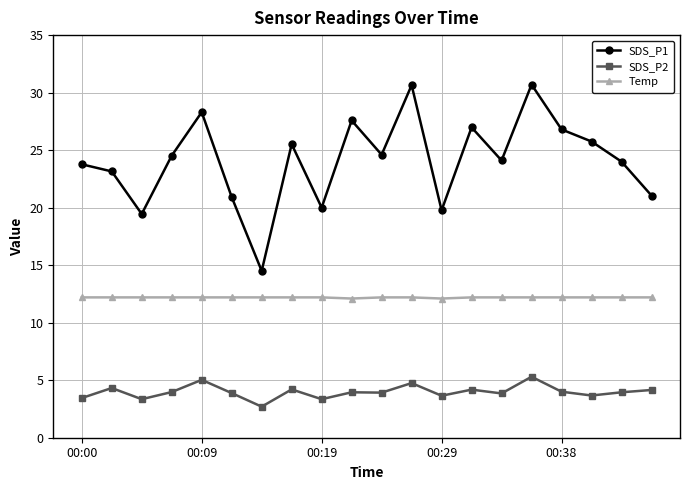

Does the chart display data point markers on the line(s)?

Yes